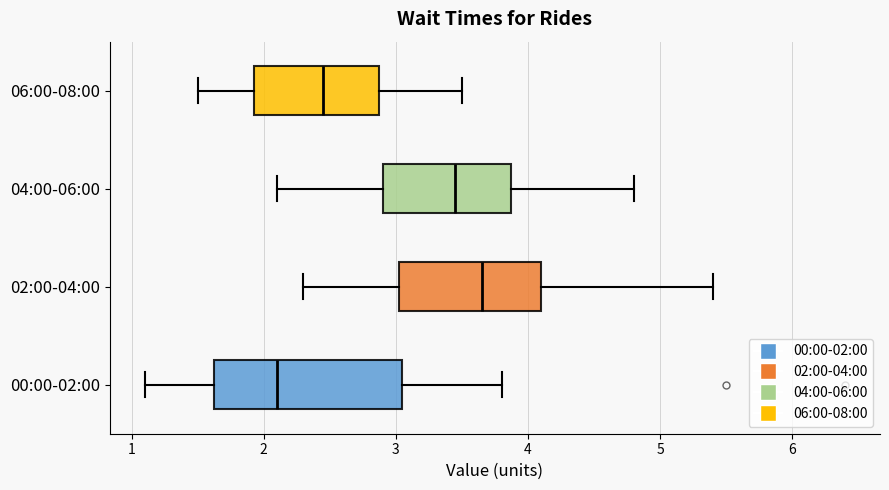

Reading bottom to top, transcribe this box plot: for each box, give where its median line is, the range the box spans, and where its two whiskers end, as read against the x-axis. The values are not printed on the chart, so give them approximately, as read against the axis.

00:00-02:00: median 2.1, box 1.6 to 3.1, whiskers 1.1 to 3.8
02:00-04:00: median 3.7, box 3.0 to 4.1, whiskers 2.3 to 5.4
04:00-06:00: median 3.5, box 2.9 to 3.9, whiskers 2.1 to 4.8
06:00-08:00: median 2.5, box 1.9 to 2.9, whiskers 1.5 to 3.5